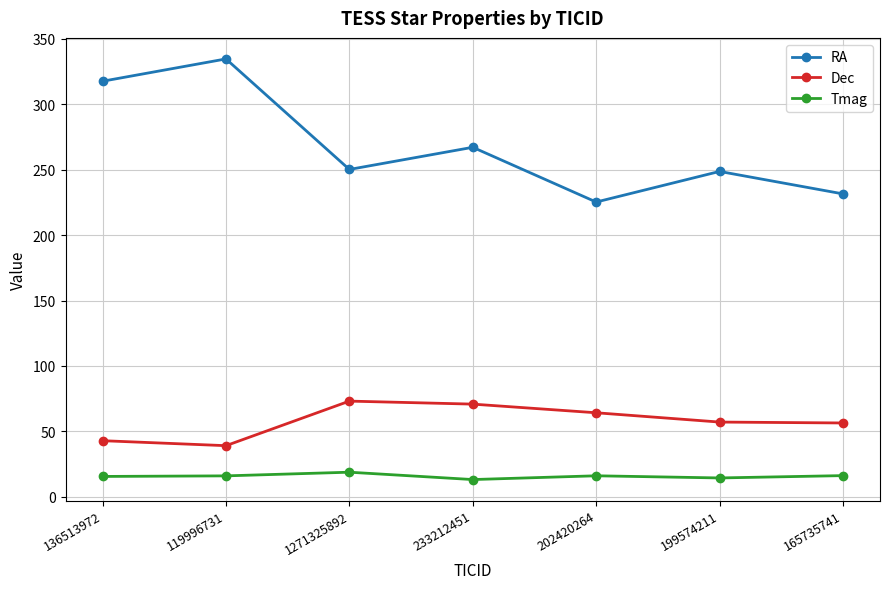

The value of RA at 119996731 is 593.8. True or false?

False